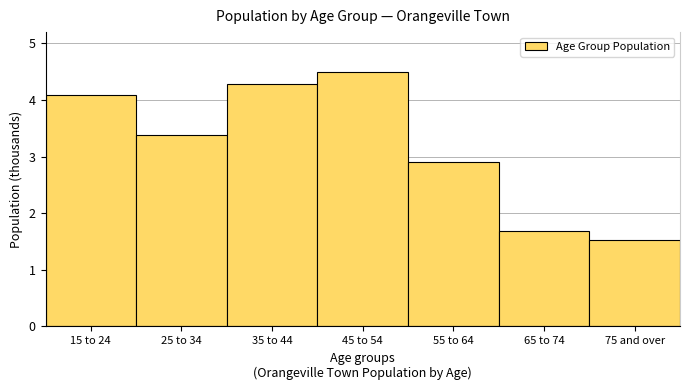

Reading left to right, what are all the values shown in this chart?

4.1	3.4	4.3	4.5	2.9	1.7	1.5